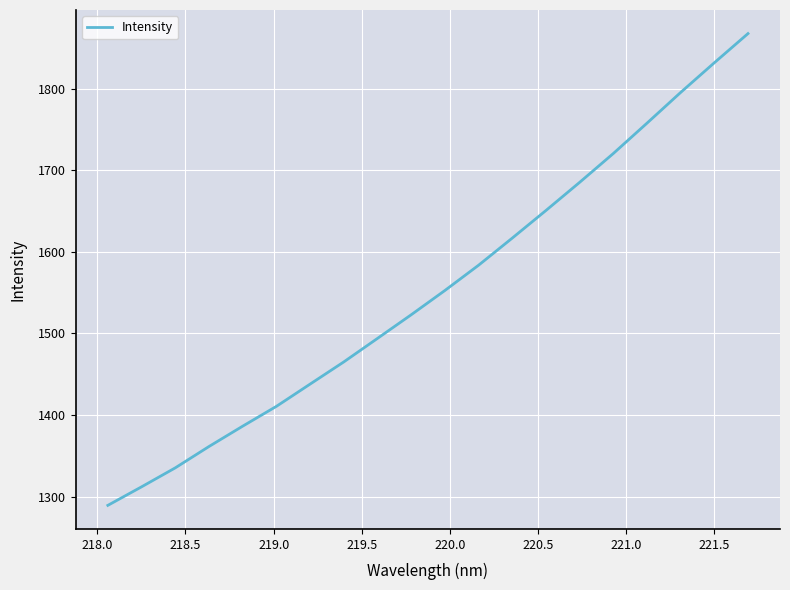

What is the minimum value shown in the chart?

1289.2